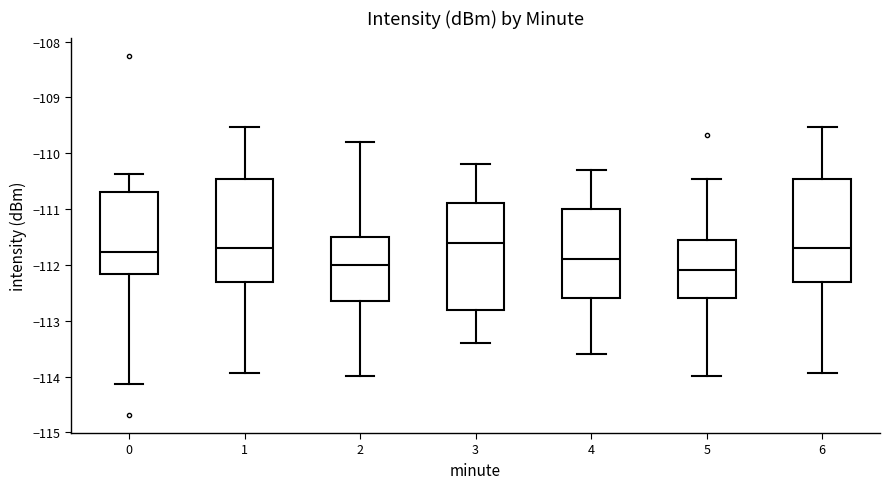

Where is the lower edge of the box at x = 2 on the y-axis? The values are not printed on the chart, so give them approximately, as read against the axis.

-112.6